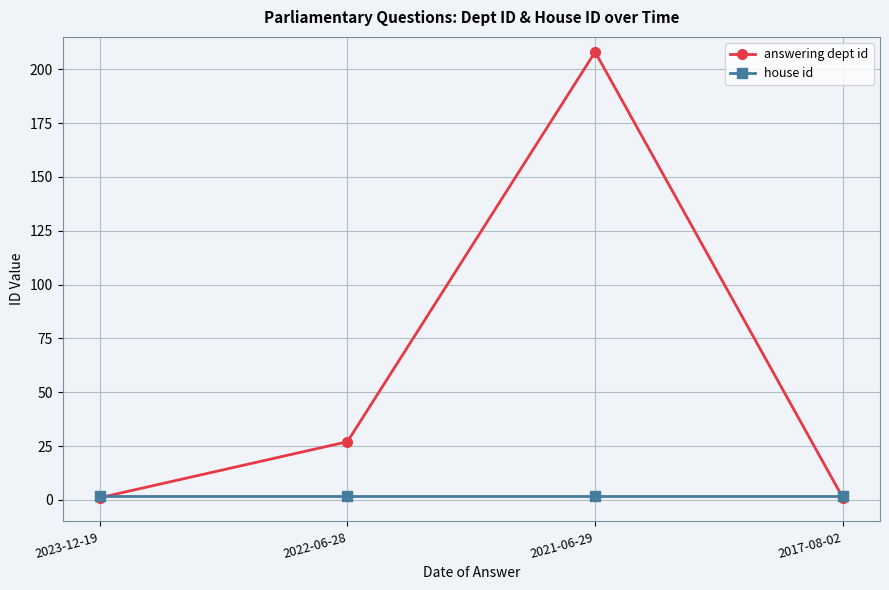

Where do answering dept id and house id first cross each other?

2023-12-19 and 2022-06-28